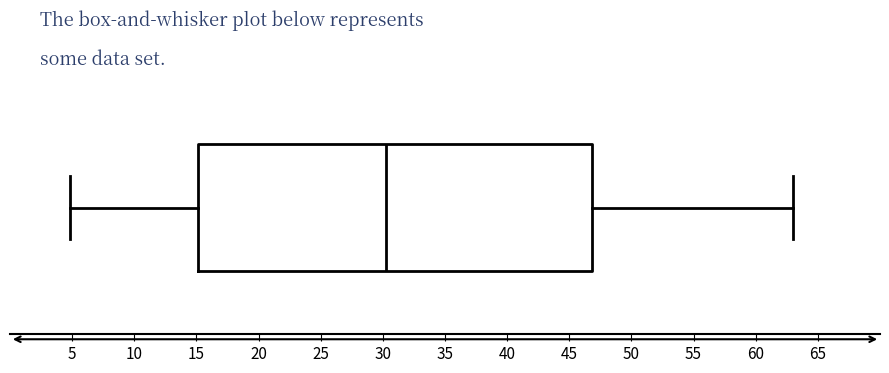

Transcribe this box plot: give where the median line is, the range the box spans, and where the two whiskers end, as read against the x-axis. The values are not printed on the chart, so give them approximately, as read against the axis.

median 30.5, box 15.0 to 47.0, whiskers 5.0 to 63.0